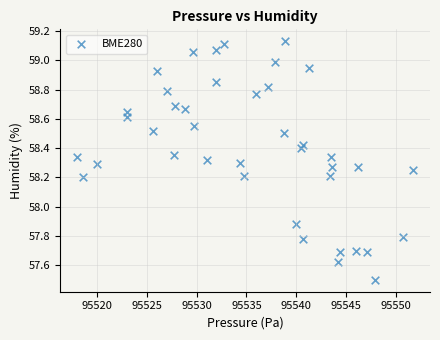

What is the range of X values (max minus min)?

33.8